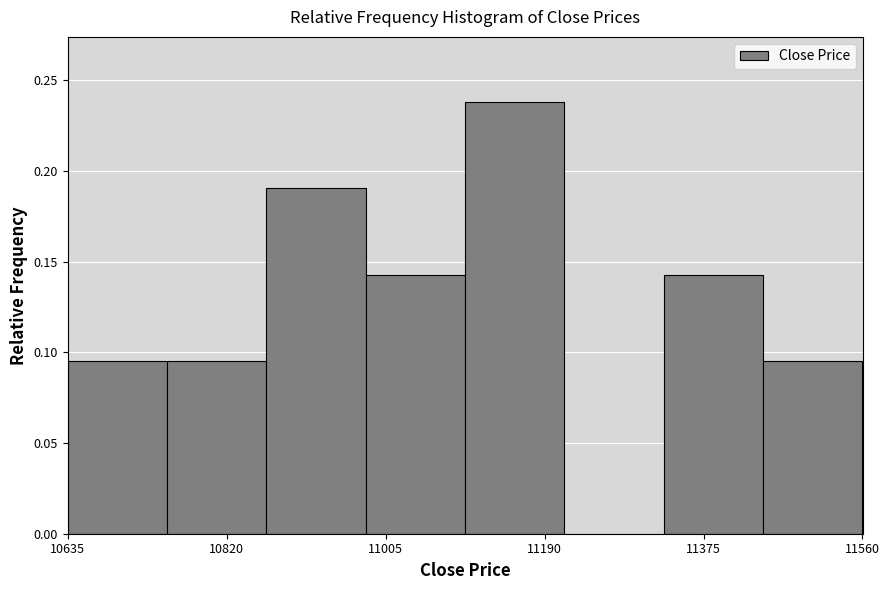

What is the height of the bar covering 10760 to 10860 on the x-axis? Neither the bar edges nor the heights are printed on the chart, so give them approximately, as read against the axes.

0.095